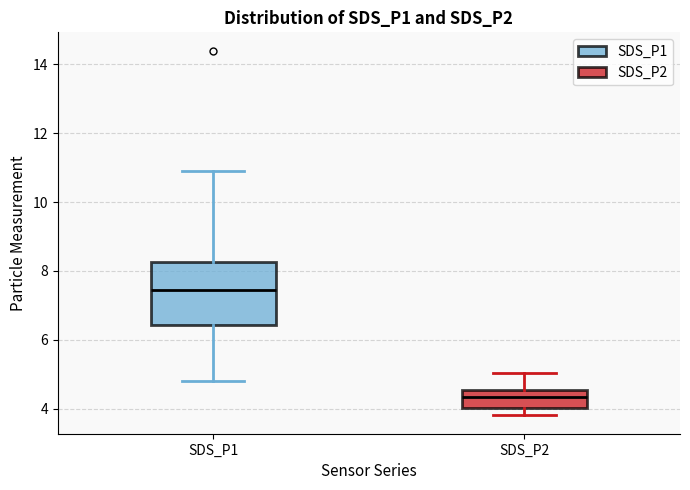

Reading left to right, read every box against the y-axis: the position of its median line, the range the box covers, and the ends of its whiskers. The values are not printed on the chart, so give them approximately, as read against the axis.

SDS_P1: median 7.4, box 6.4 to 8.2, whiskers 4.8 to 11.0
SDS_P2: median 4.4, box 4.0 to 4.6, whiskers 3.8 to 5.0